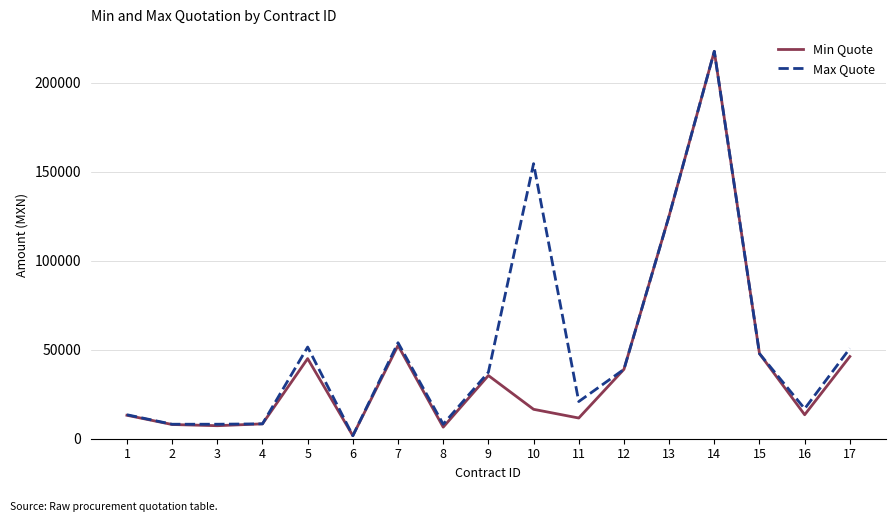

List the series in order of their overall mean, lowest first.

Min Quote, Max Quote